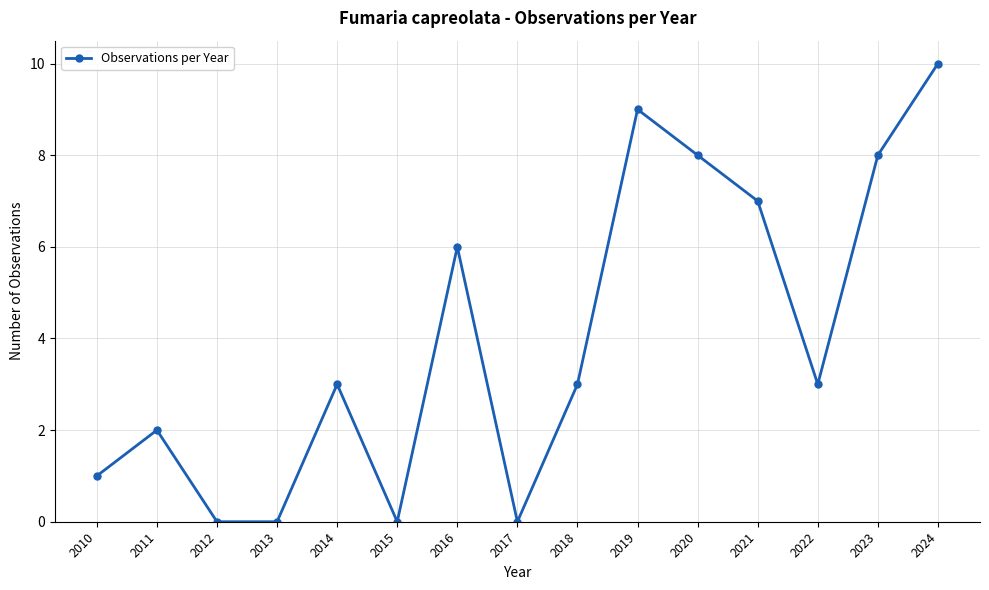

Count the number of categories in the chart.

15